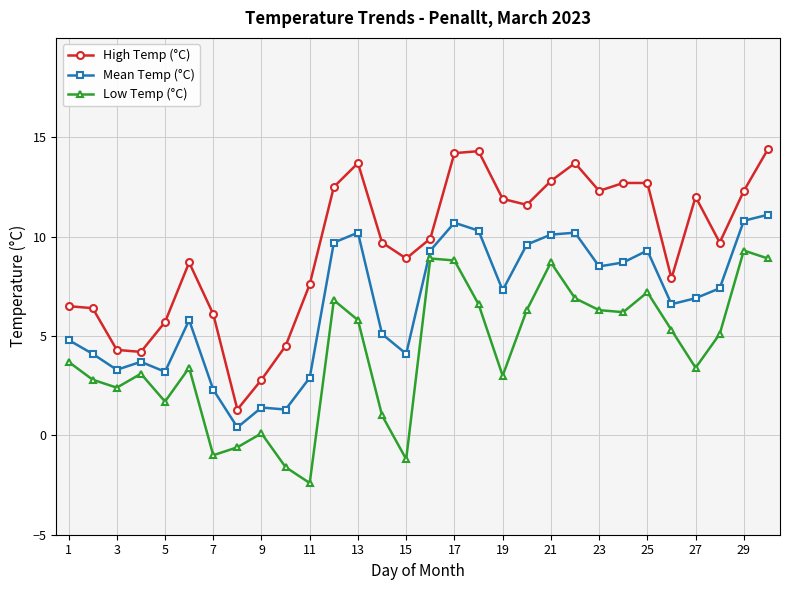

True or false: Mean Temp (°C) and High Temp (°C) intersect in this chart.

False